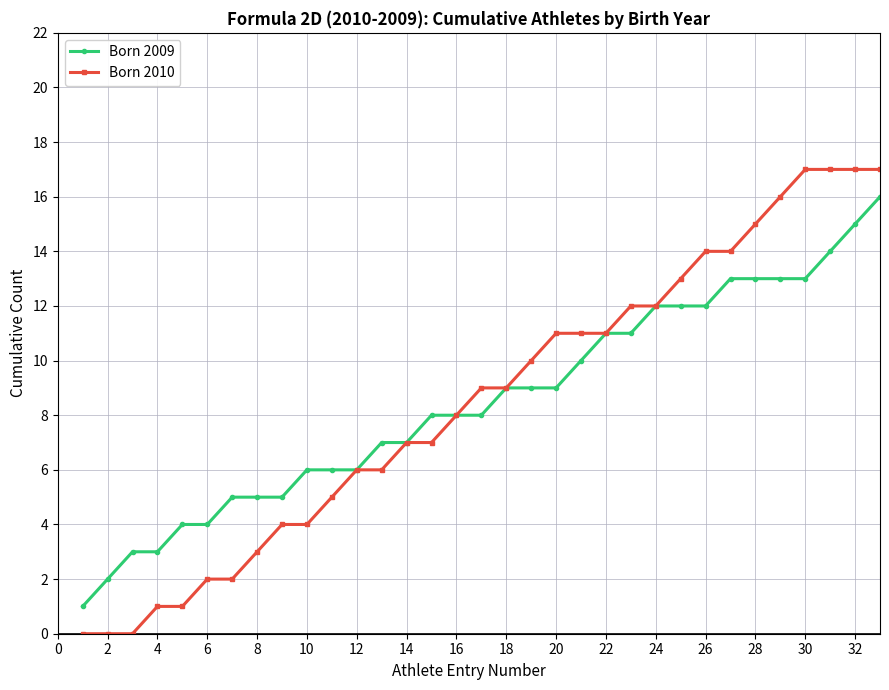

How many series are shown in this chart?

2